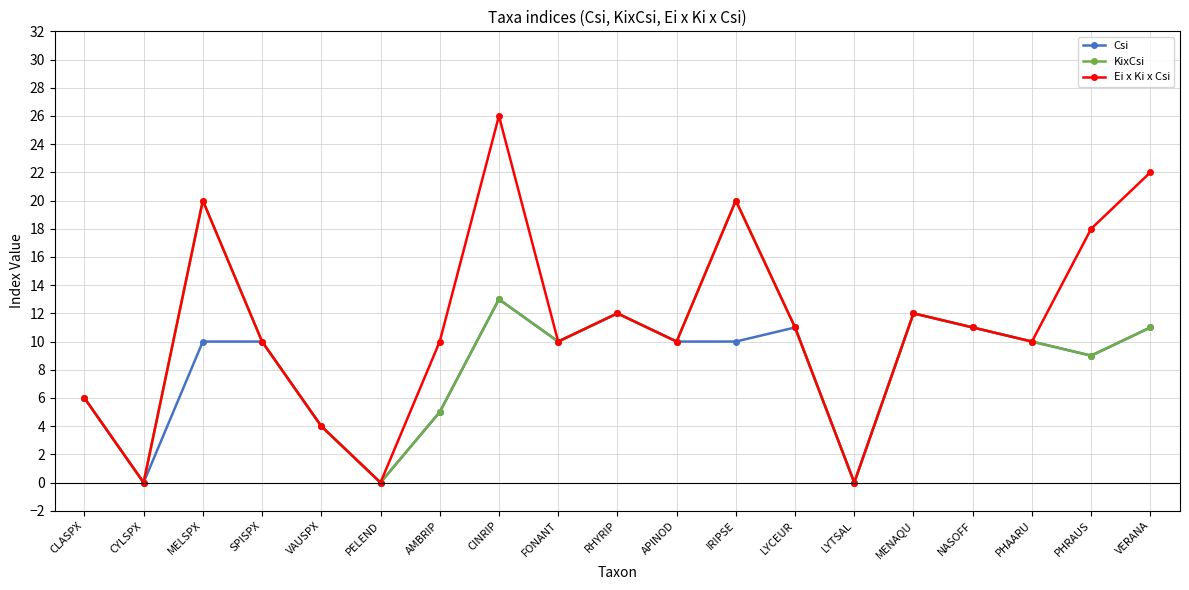

Which series has the largest total across all categories?

Ei x Ki x Csi